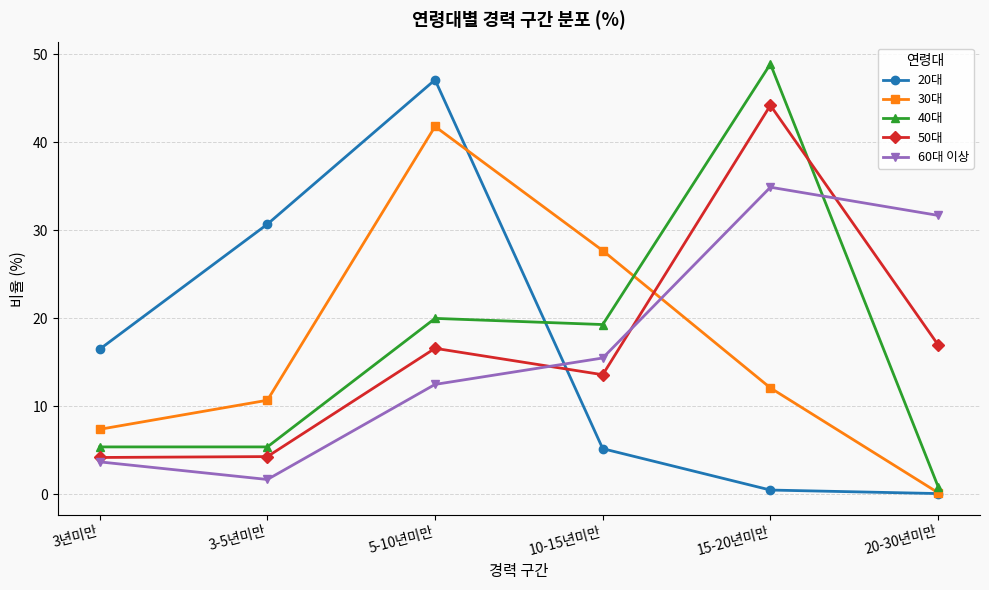

Which series ends up on top after the final intersection of 40대 and 50대?

50대